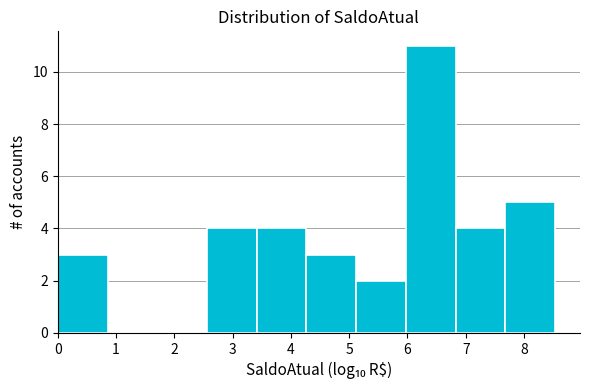

How tall is the bar that spans 7.7 to 8.5 on the x-axis? Neither the bar edges nor the heights are printed on the chart, so give them approximately, as read against the axes.

5